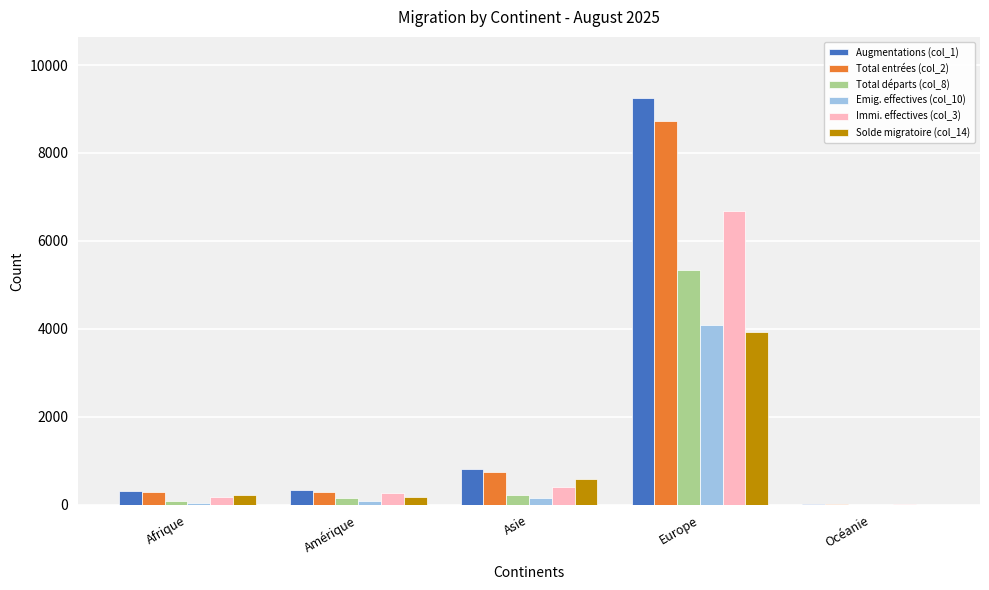

The Augmentations (col_1) series shows 3569 at Europe. True or false?

False